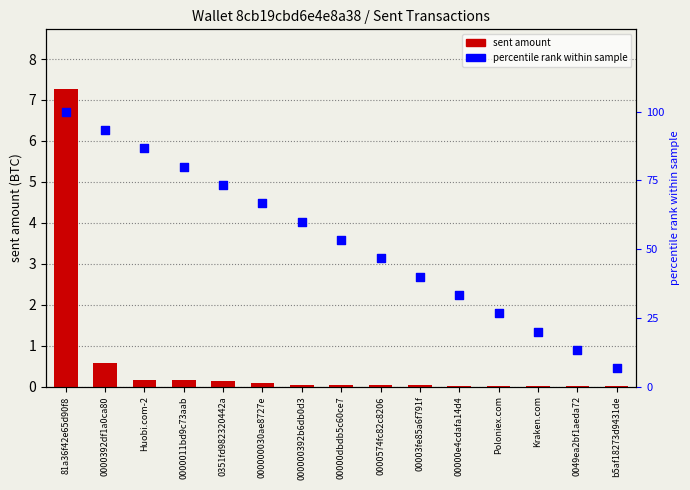

At which category is the sum across all series the highest?

81a36f42e65d90f8